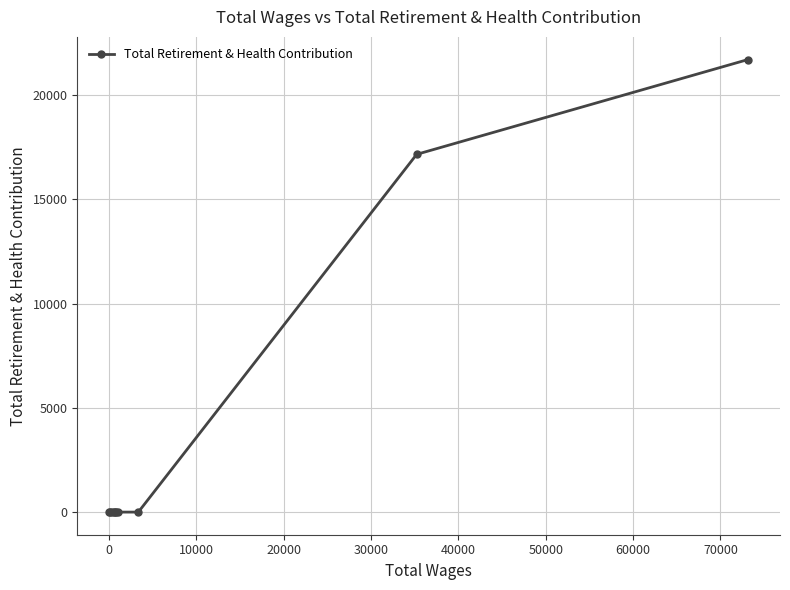

What is the sum of all values?

38869